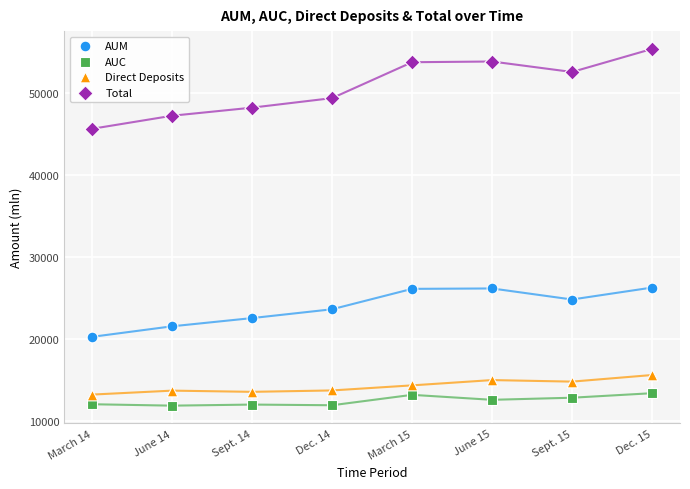

Which series contains the lowest Y value?

AUC